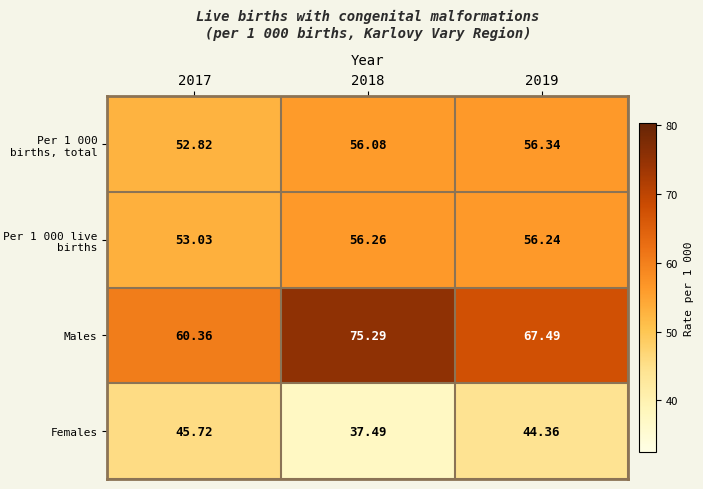

How many series are shown in this chart?

4